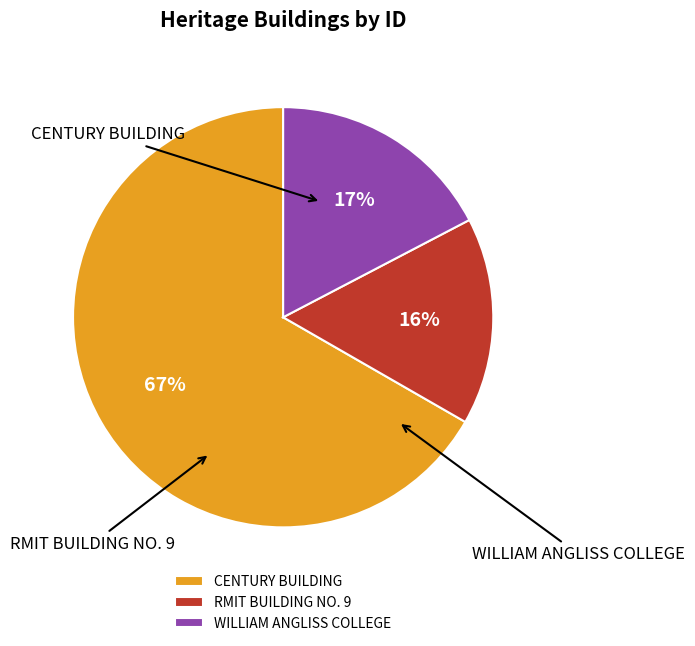

What percentage is the WILLIAM ANGLISS COLLEGE slice, to the nearest percent?

17%